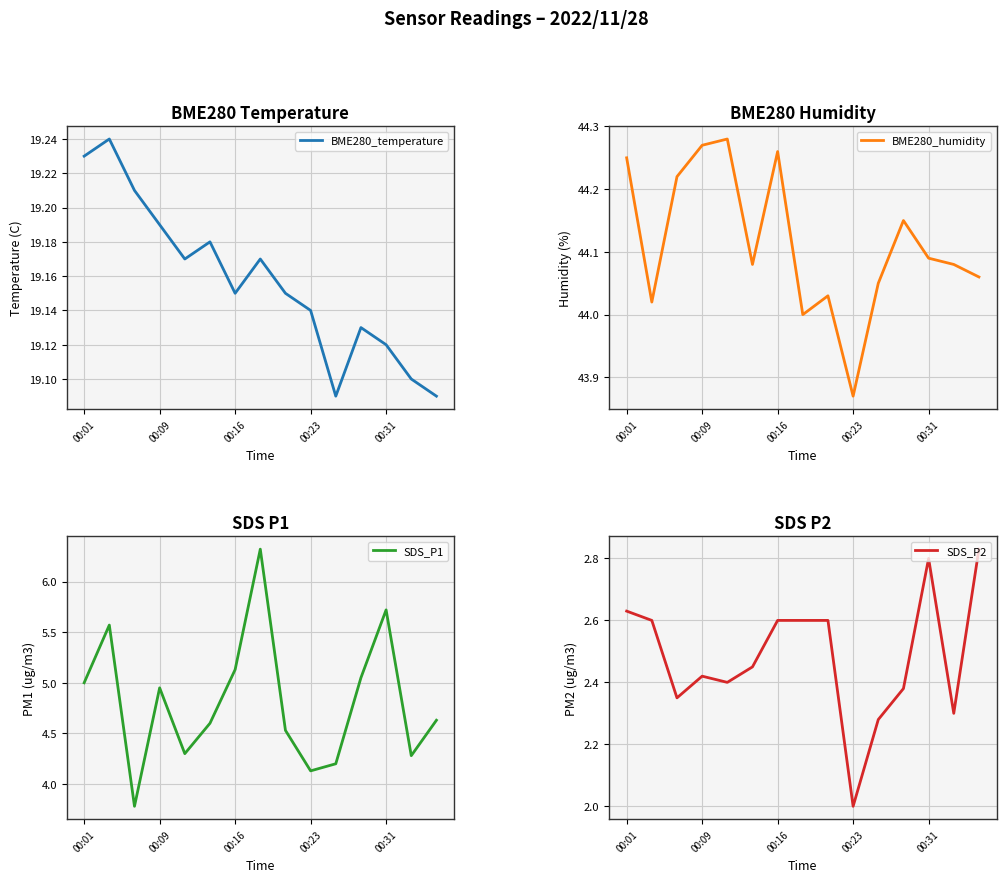

The BME280_temperature series shows 26.8 at 00:31. True or false?

False